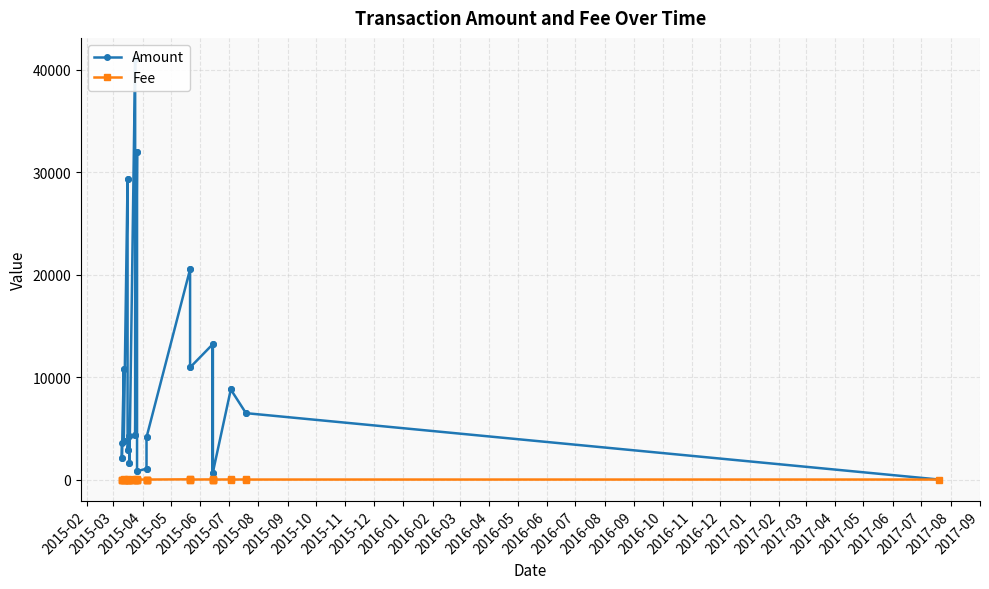

Rank the series by their maximum value, from lowest to highest.

Fee, Amount